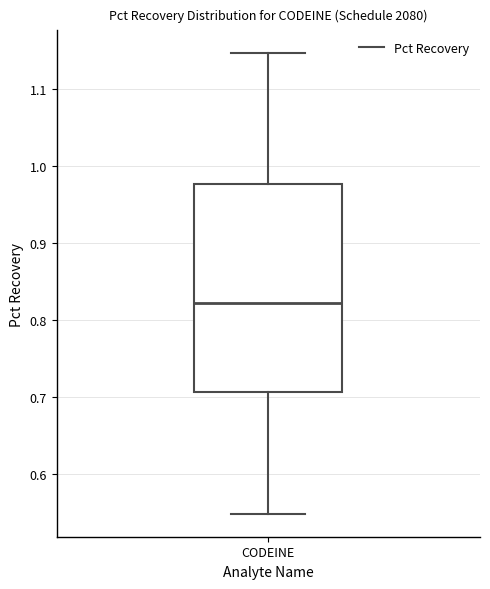

Where does the upper whisker of the box for CODEINE end on the y-axis? The values are not printed on the chart, so give them approximately, as read against the axis.

1.15